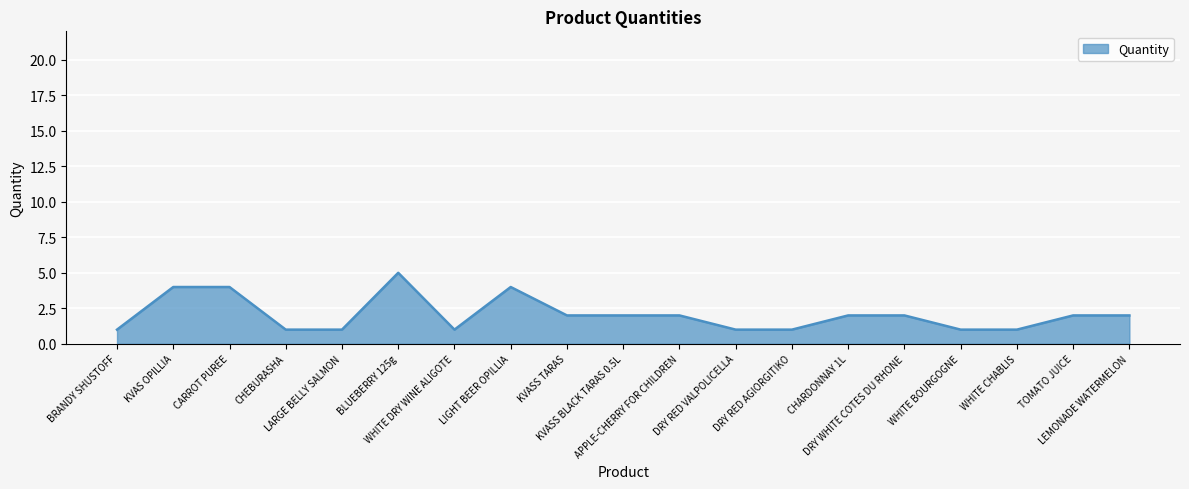

True or false: the data shows 2 at CHEBURASHA.

False